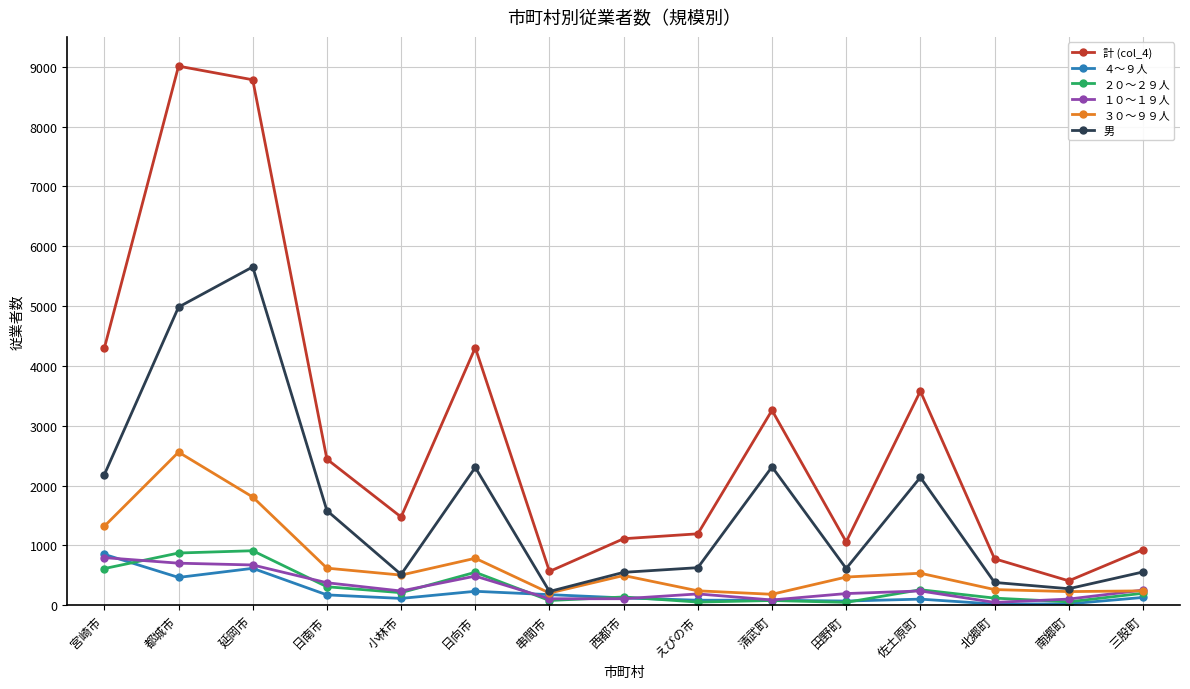

The 男 series shows 2137 at 佐土原町. True or false?

True